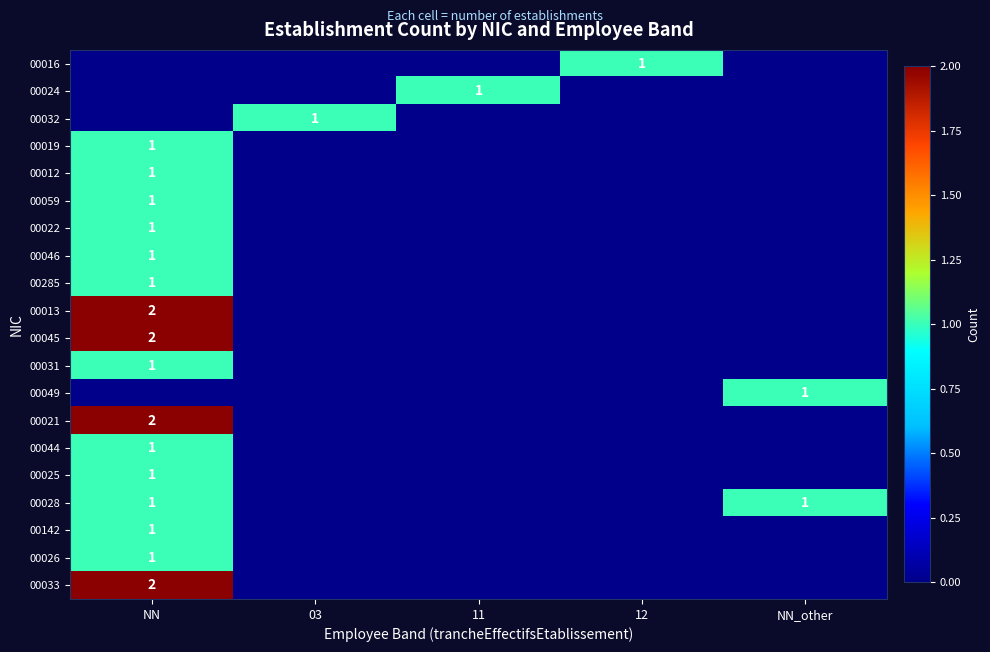

The value of 00142 at NN is 1. True or false?

True